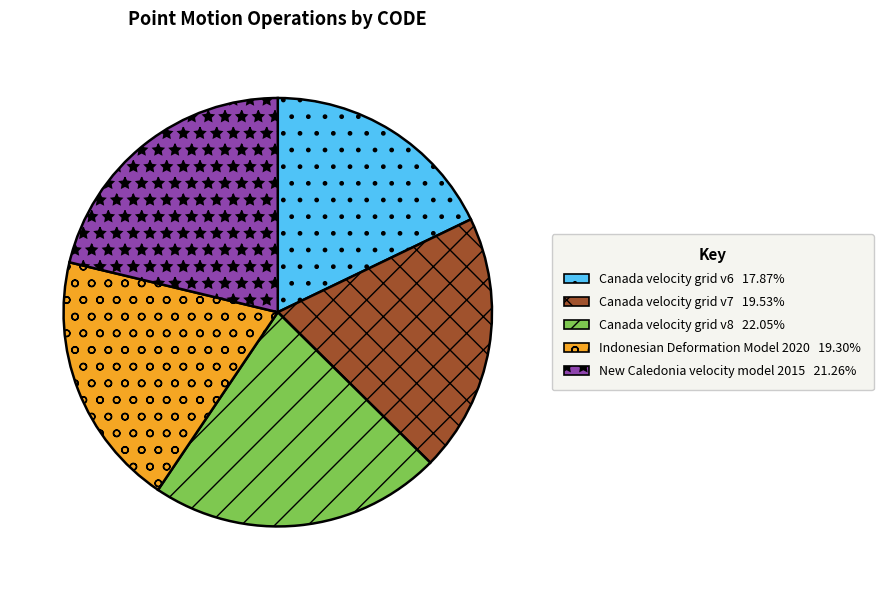

Is there a majority slice in this chart?

No